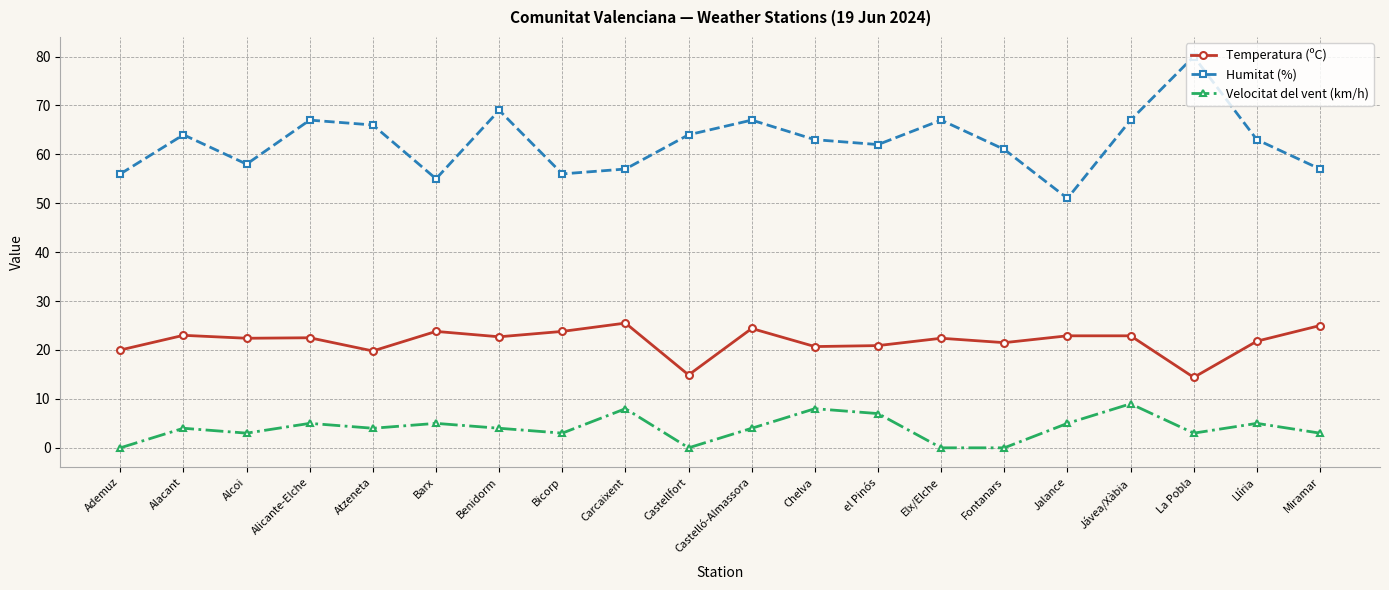

How many data points does each series have?

20